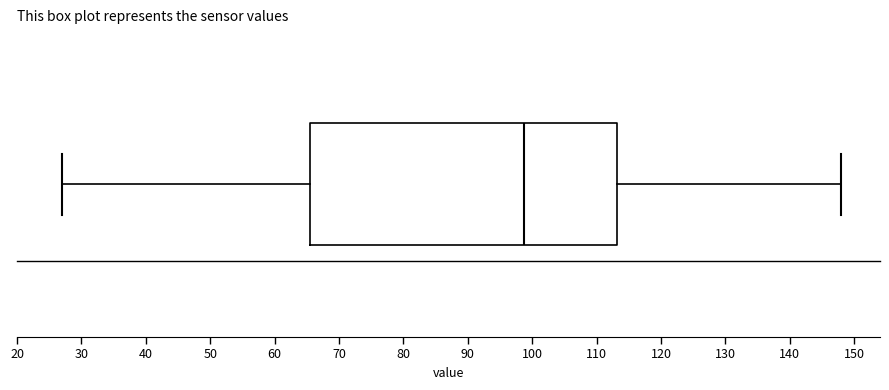

Transcribe this box plot: give where the median line is, the range the box spans, and where the two whiskers end, as read against the x-axis. The values are not printed on the chart, so give them approximately, as read against the axis.

median 99, box 65 to 113, whiskers 27 to 148